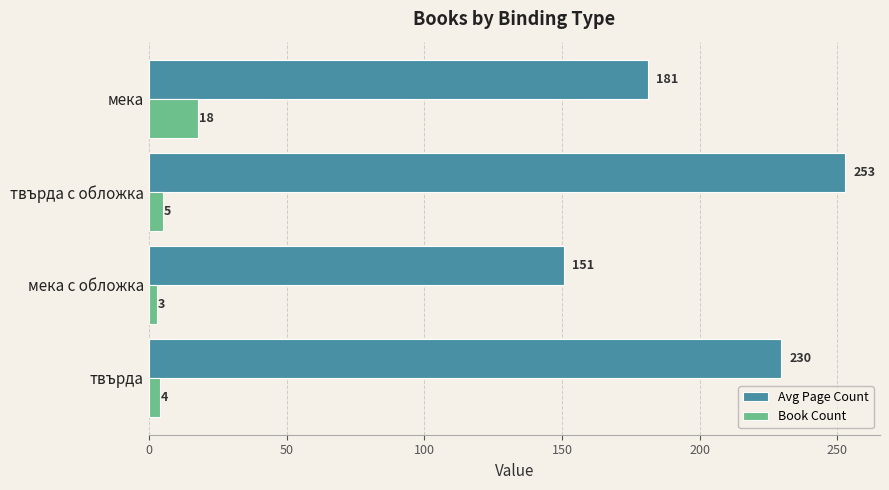

List the labels in order of Book Count value, largest first.

мека, твърда с обложка, твърда, мека с обложка